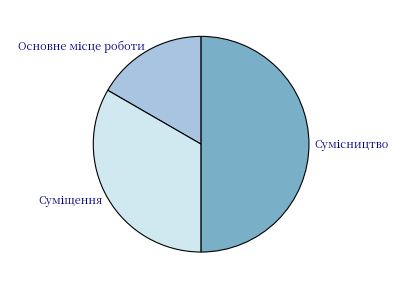

Rank the categories by value from highest to lowest.

Сумісництво, Суміщення, Основне місце роботи